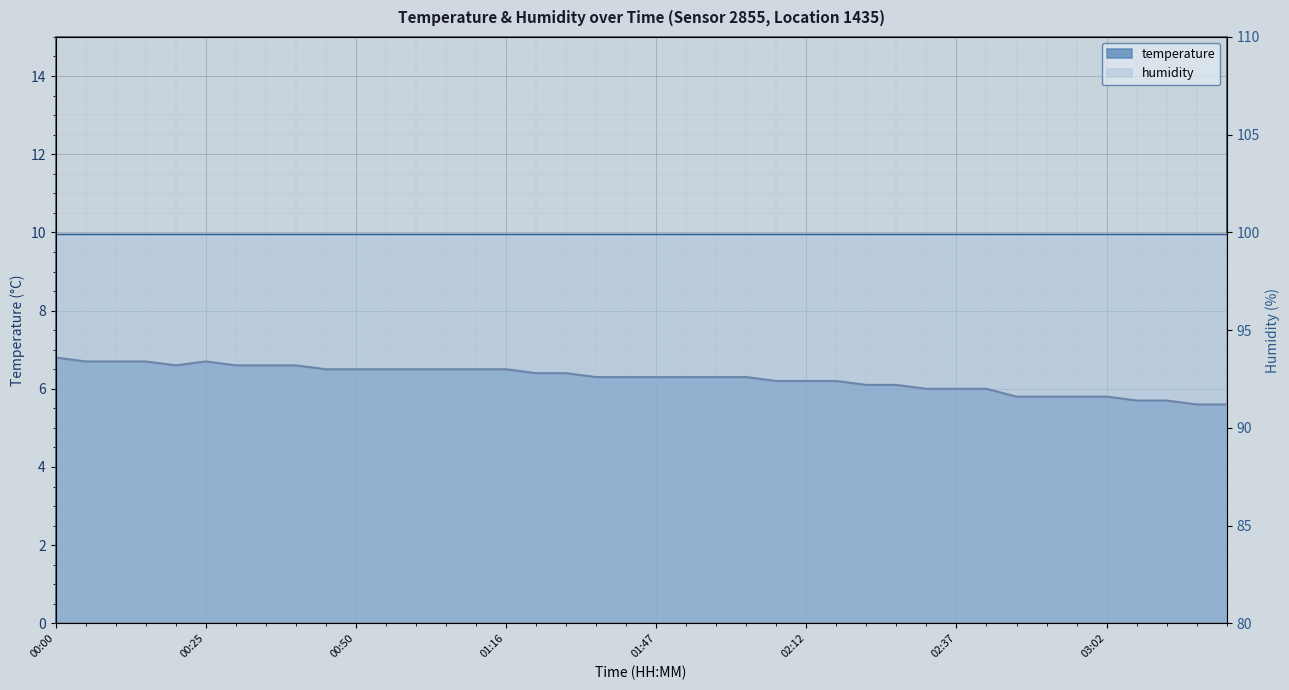

Approximately how many times larger is the value at 01:36 compared to 02:17?

1.0